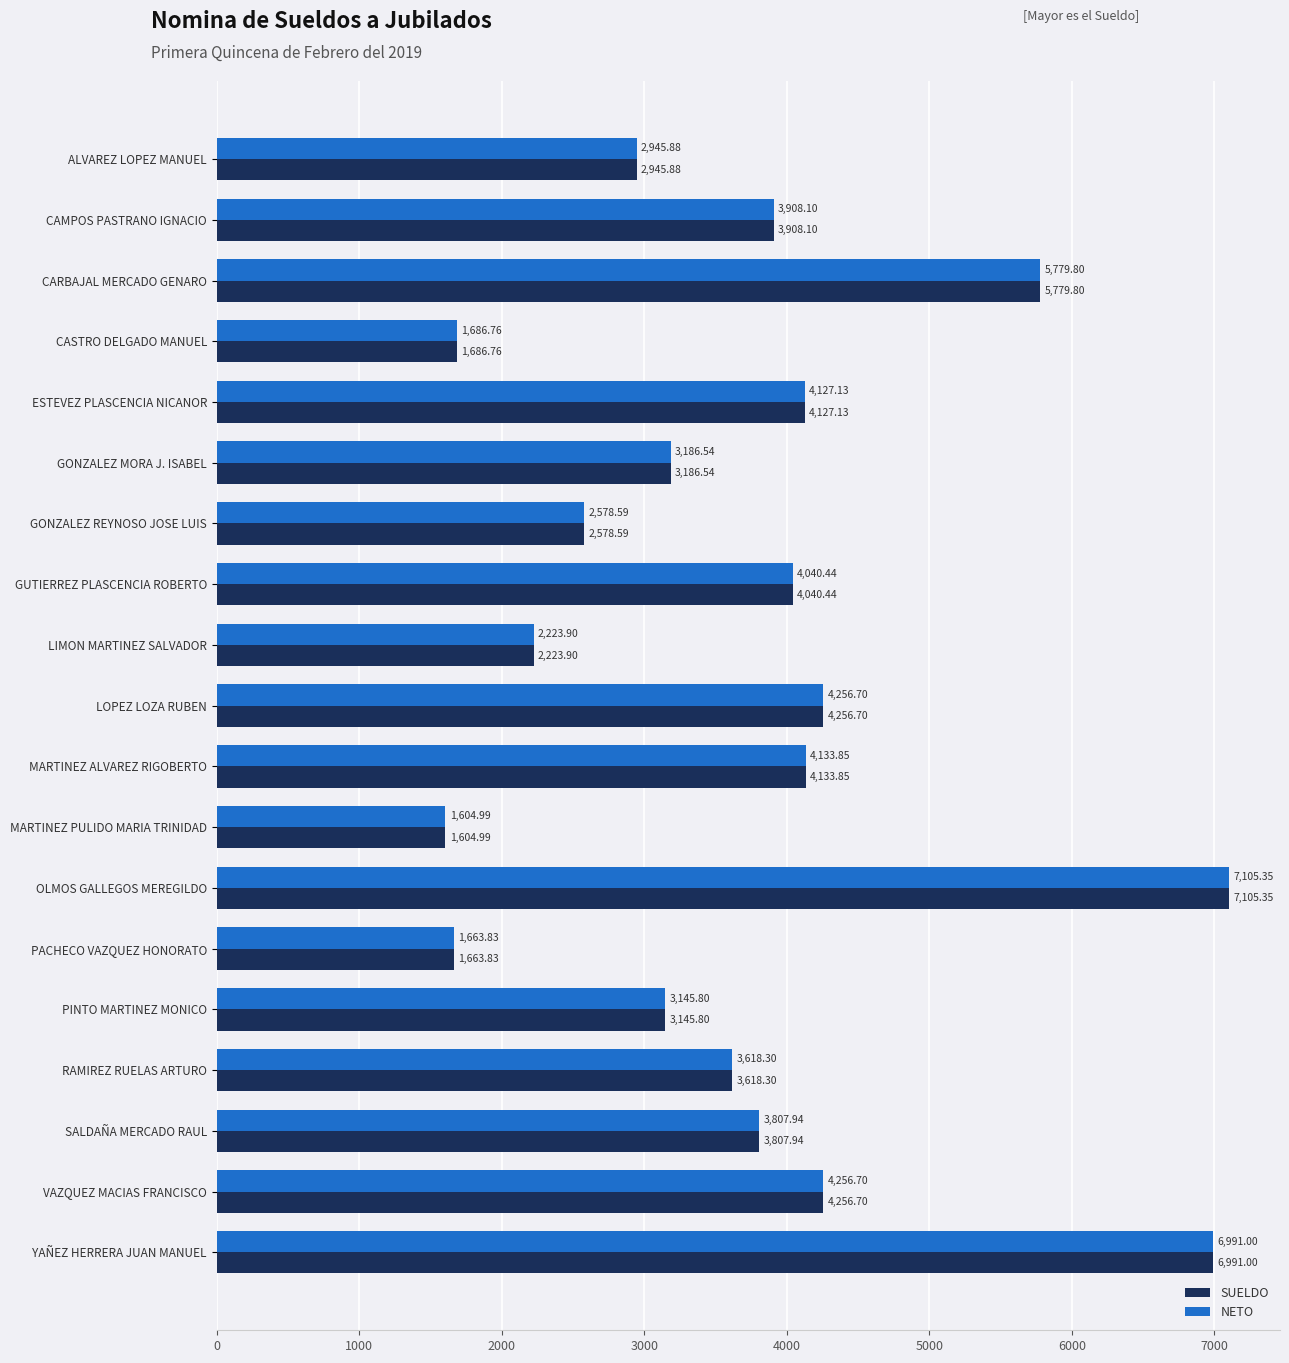

What is the sum of the NETO values at RAMIREZ RUELAS ARTURO and VAZQUEZ MACIAS FRANCISCO?

7875.0